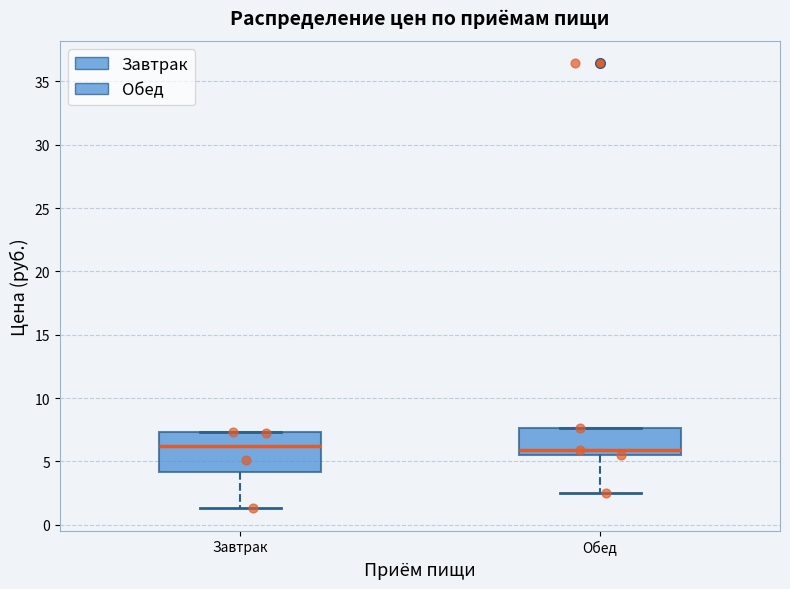

Which box is the tallest, from its lower edge to its upper edge?

Завтрак